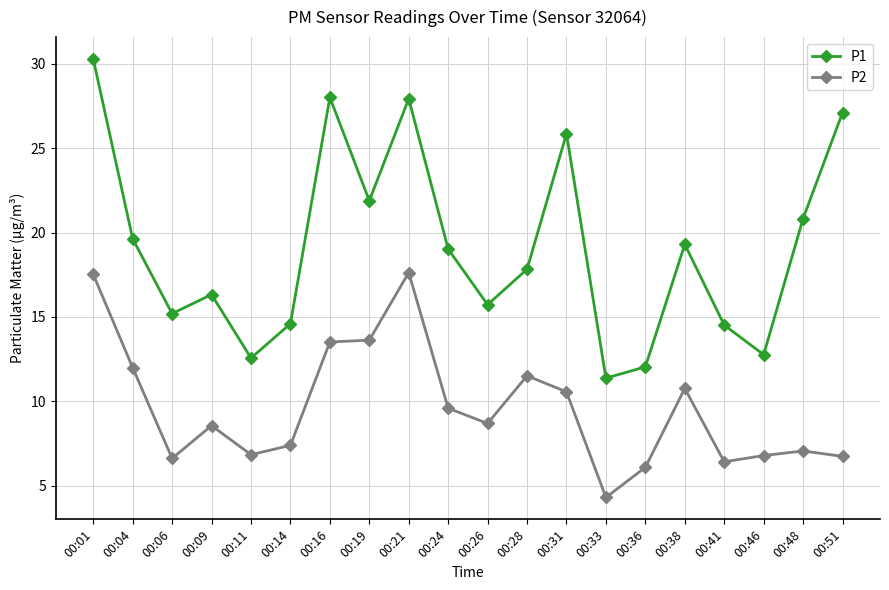

True or false: P2 has more than 2 points higher than both neighbors.

True